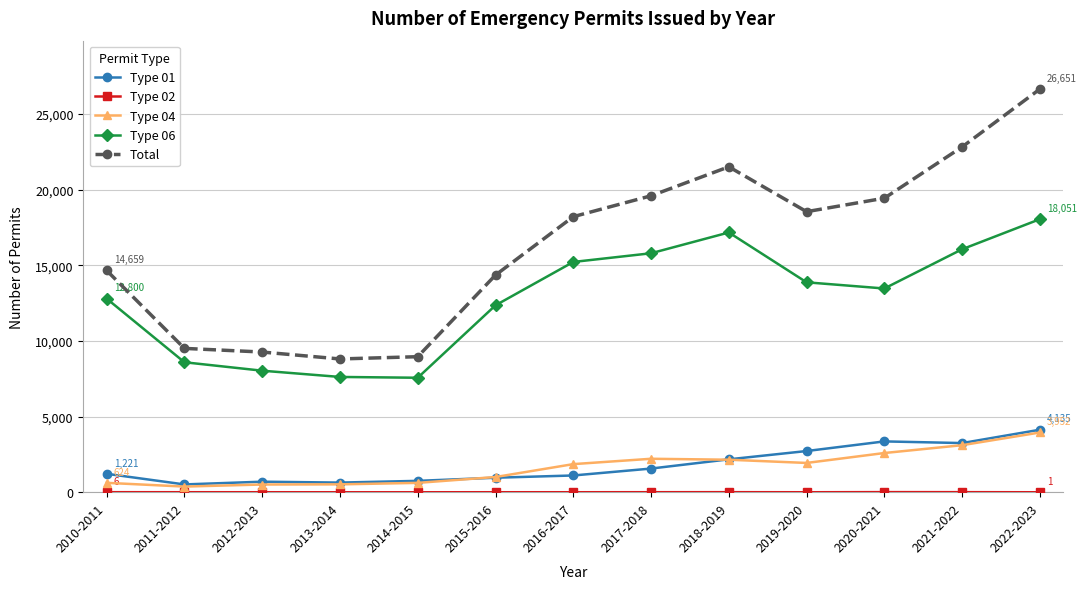

Is this an area chart (filled region under the line)?

No